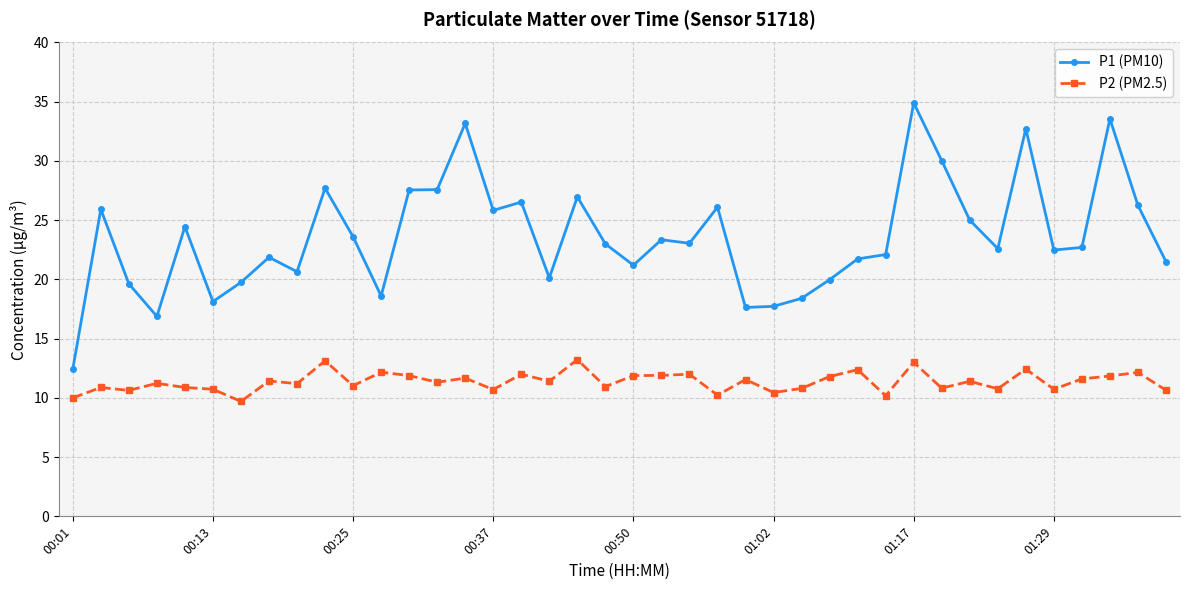

Rank the series by their average value, from lowest to highest.

P2 (PM2.5), P1 (PM10)